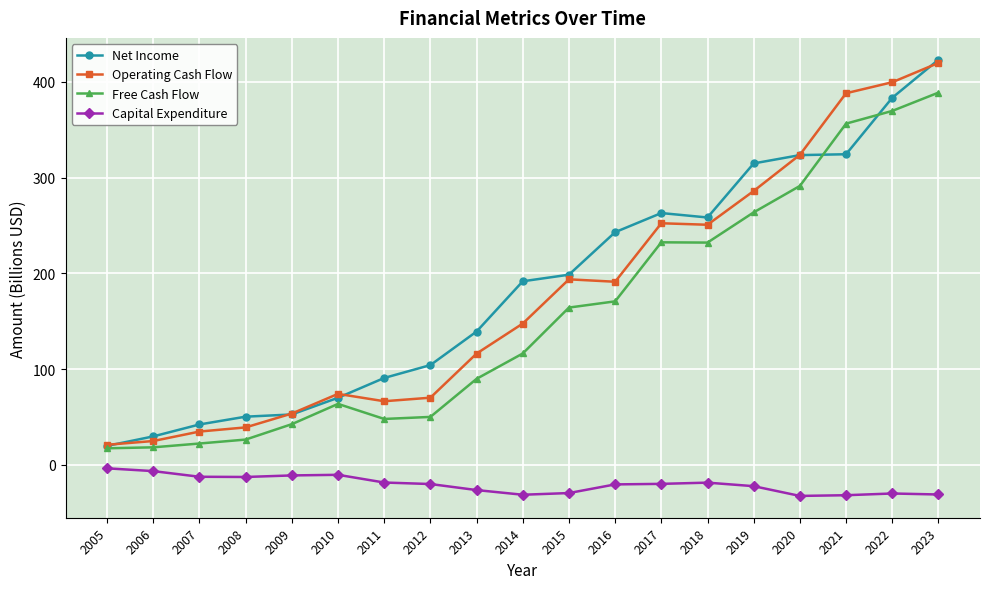

The value of Free Cash Flow at 2010 is 63.6. True or false?

True